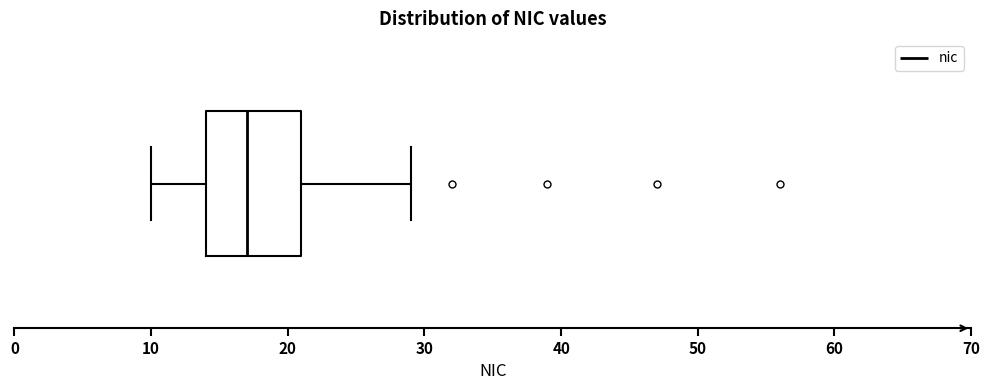

Read this box plot against the x-axis: the position of the median line, the range covered by the box, and the ends of both whiskers. The values are not printed on the chart, so give them approximately, as read against the axis.

median 17, box 14 to 21, whiskers 10 to 29